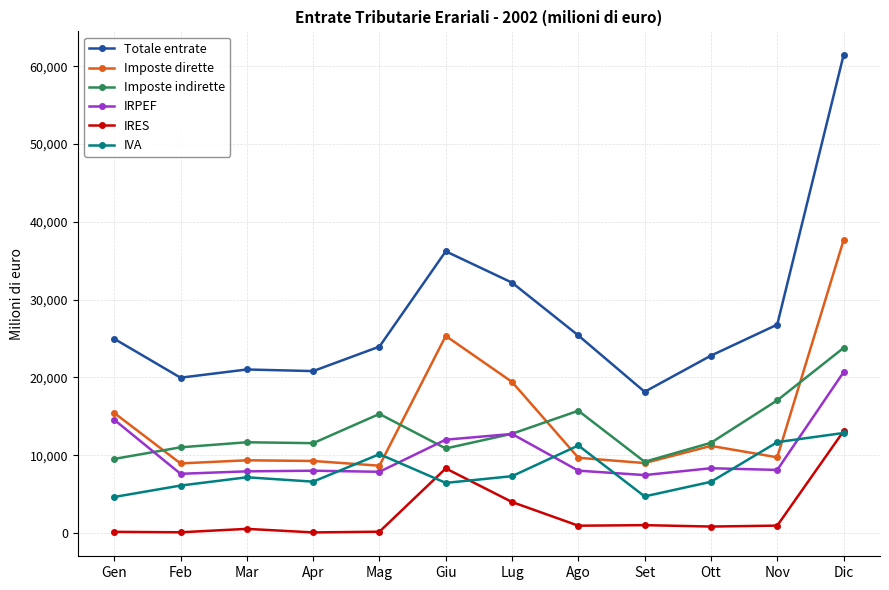

What is the label of the 2nd point from the left?

Feb